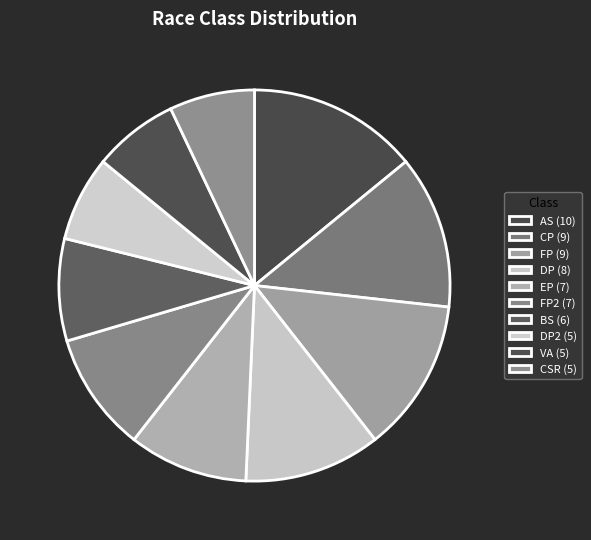

Which category has the biggest portion of the pie?

AS